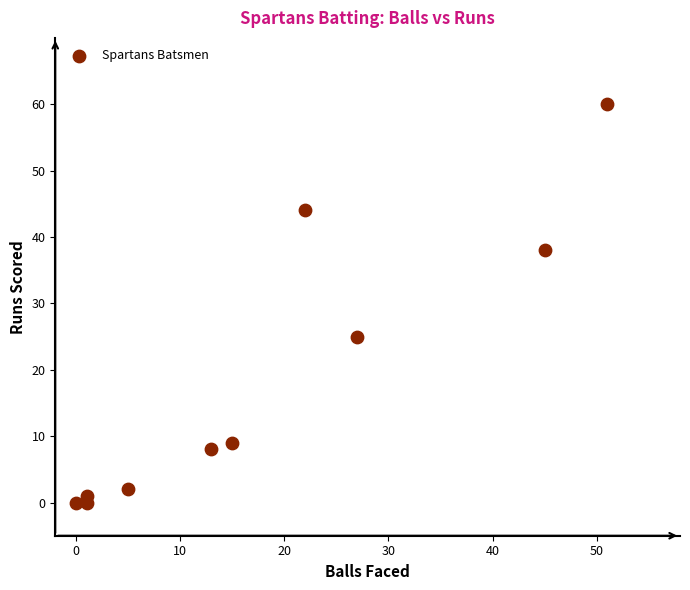

What is the range of X values (max minus min)?

51